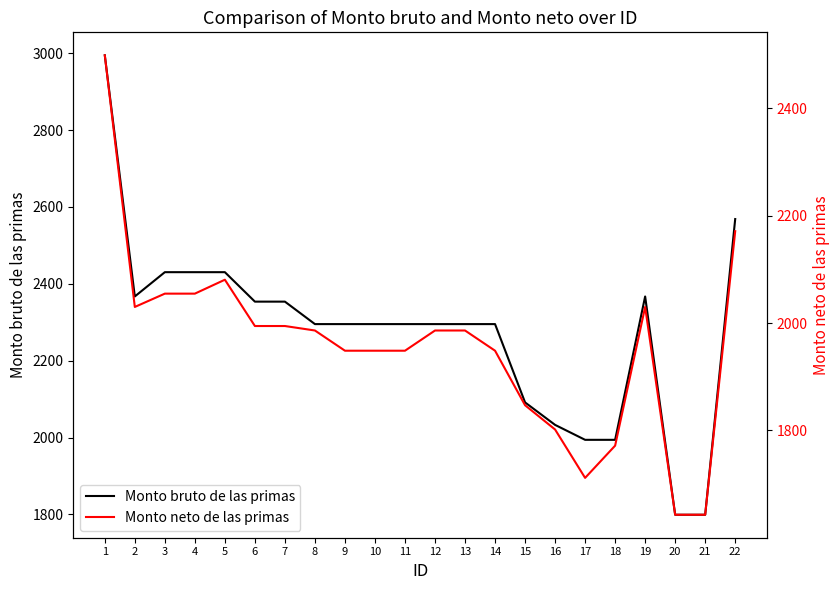

Reading right to left, list all the values displayed in this chart.

Monto bruto de las primas: 2568.5	1799.1	1799.1	2367.1	1994.1	1994.1	2033.0	2091.4	2295.2	2295.2	2295.2	2295.2	2295.2	2295.2	2295.2	2353.6	2353.6	2430.3	2430.3	2430.3	2367.1	2994.5
Monto neto de las primas: 2171.0	1643.1	1643.1	2030.0	1771.7	1711.7	1801.8	1847.0	1948.5	1986.1	1986.1	1948.5	1948.5	1948.5	1986.1	1994.5	1994.5	2080.6	2054.7	2054.7	2030.0	2498.4